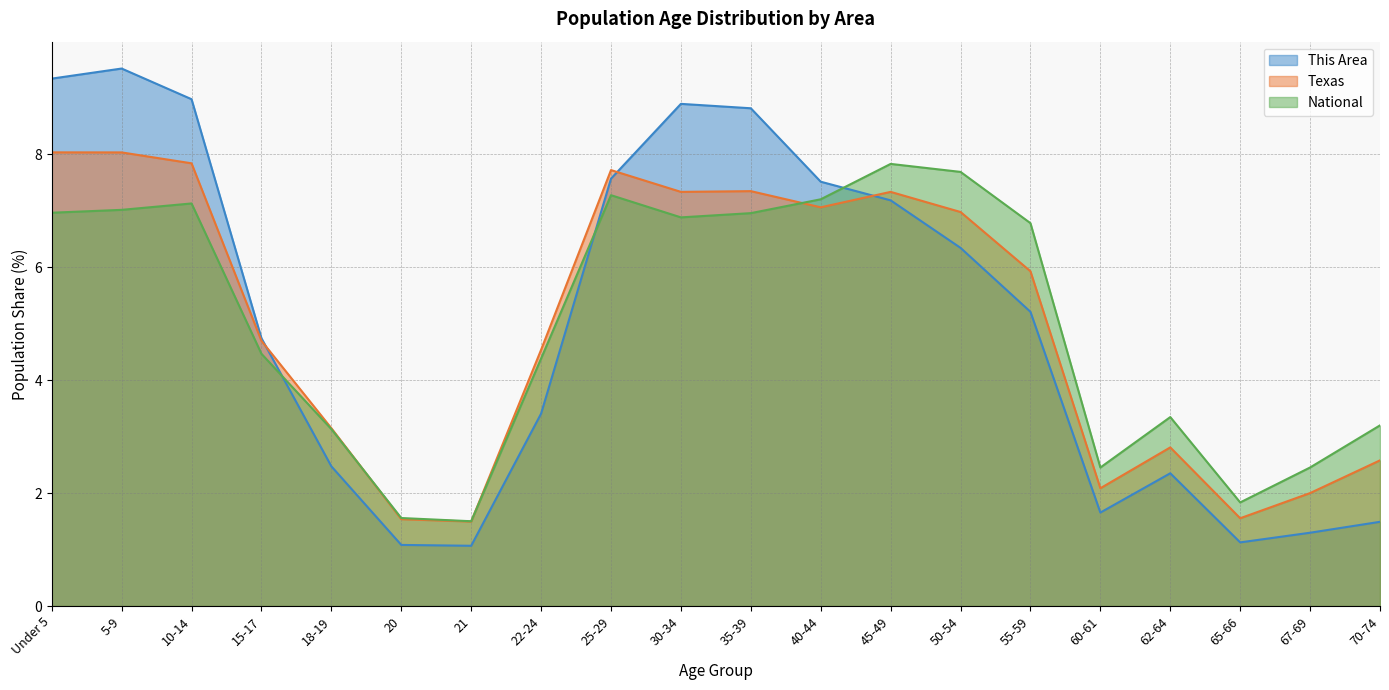

Is it true that National equals 1.3 at 15-17?

False